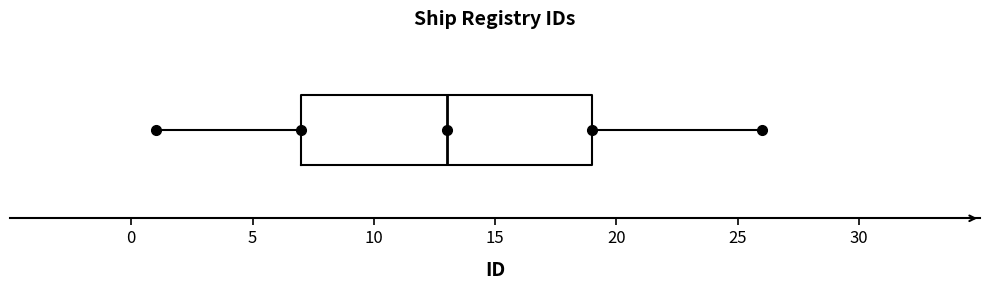

Where does the right whisker of the box end on the x-axis? The values are not printed on the chart, so give them approximately, as read against the axis.

26